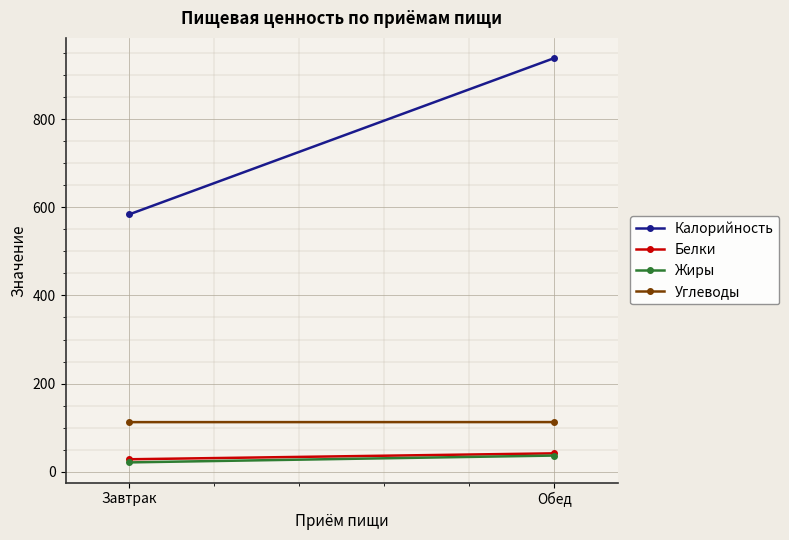

Reading left to right, list all the values displayed in this chart.

Калорийность: 584.1	938.9
Белки: 28.1	41.5
Жиры: 21.0	36.5
Углеводы: 112.4	112.5